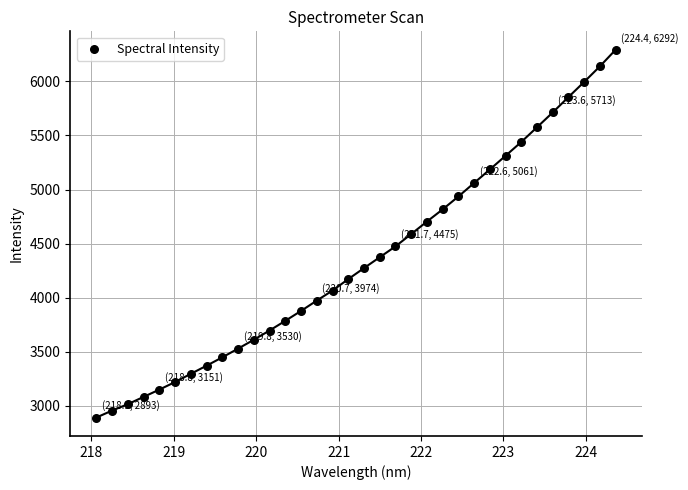

What is the range of X values (max minus min)?

6.3